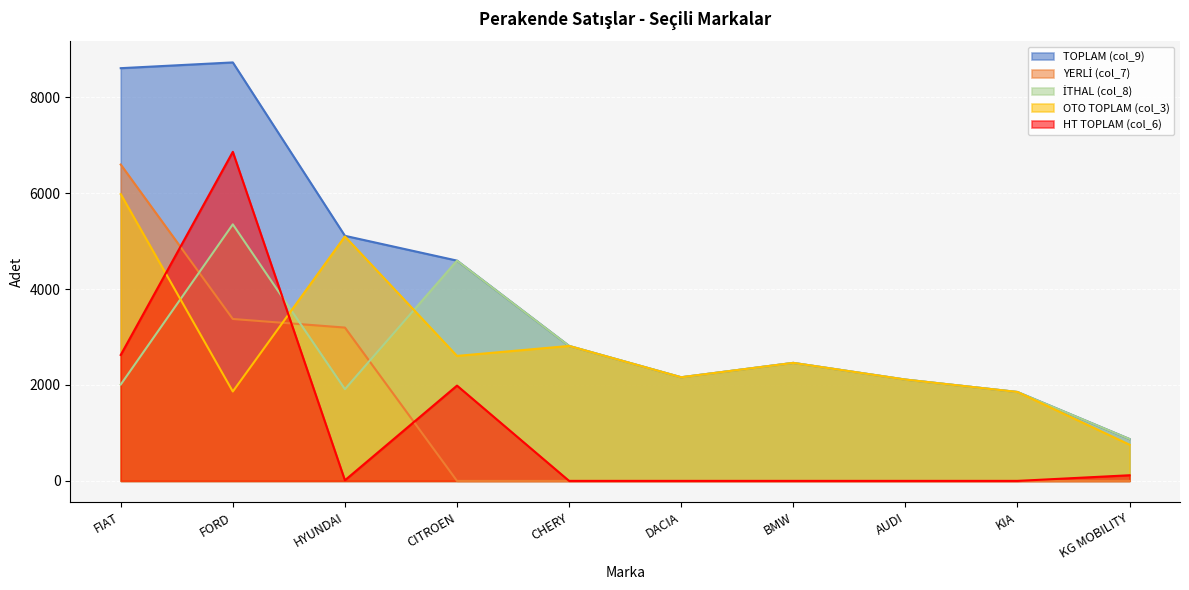

What is the label of the 6th point from the right?

CHERY